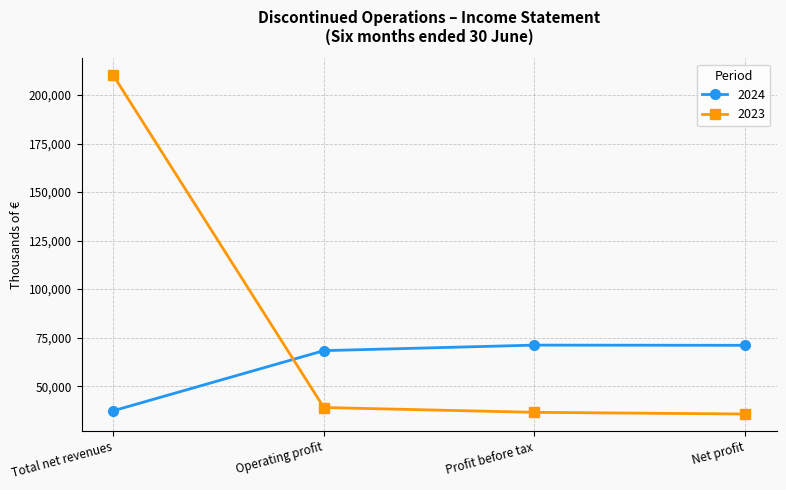

Which series changed the most between Total net revenues and Net profit?

2023